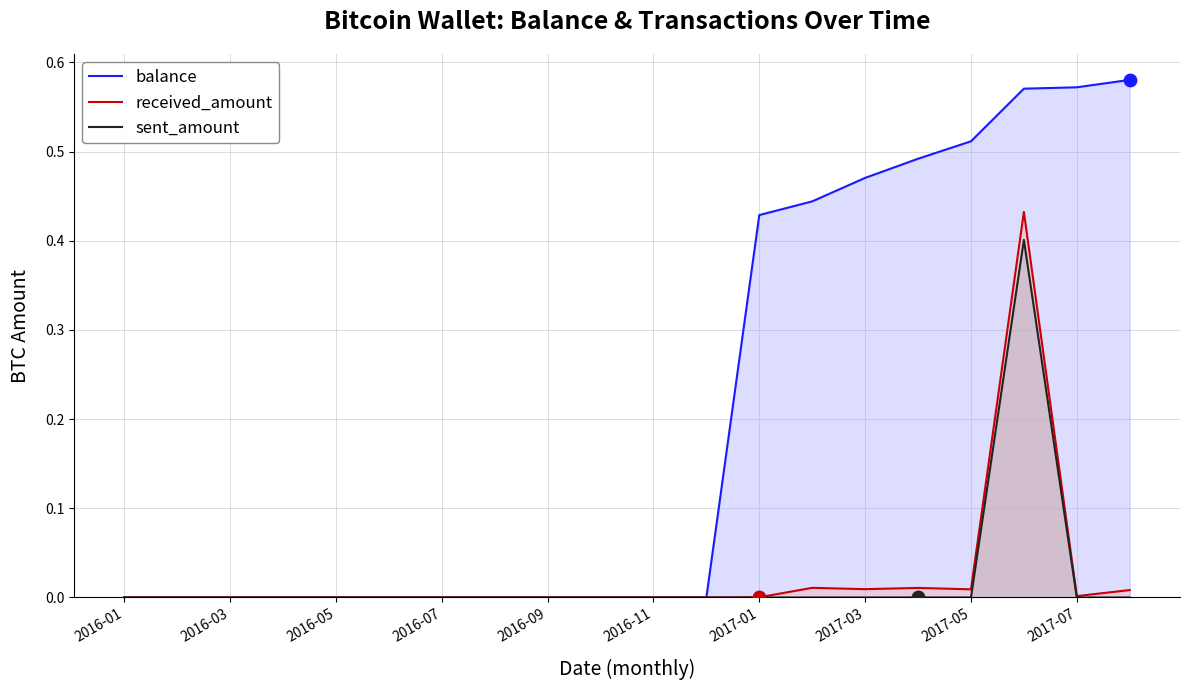

Which series has the widest spread of Y values?

balance